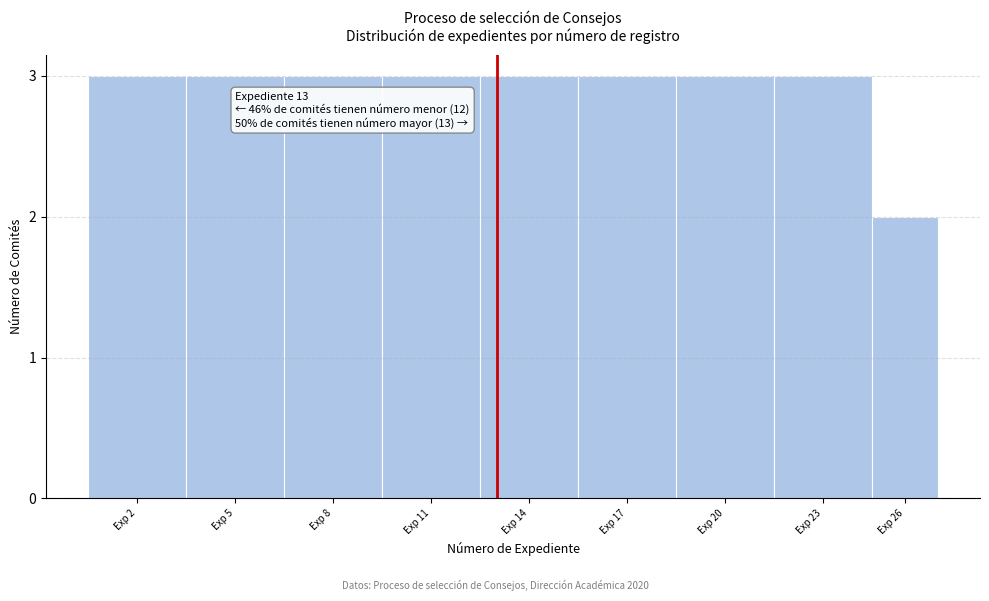

Reading left to right, extract all data points from this chart.

Exp 2=3	Exp 5=3	Exp 8=3	Exp 11=3	Exp 14=3	Exp 17=3	Exp 20=3	Exp 23=3	Exp 26=2